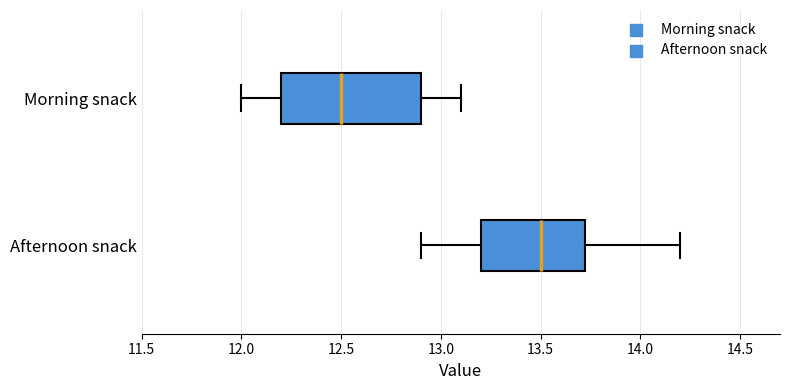

Reading bottom to top, transcribe this box plot: for each box, give where its median line is, the range the box spans, and where its two whiskers end, as read against the x-axis. The values are not printed on the chart, so give them approximately, as read against the axis.

Afternoon snack: median 13.50, box 13.20 to 13.75, whiskers 12.90 to 14.20
Morning snack: median 12.50, box 12.20 to 12.90, whiskers 12.00 to 13.10